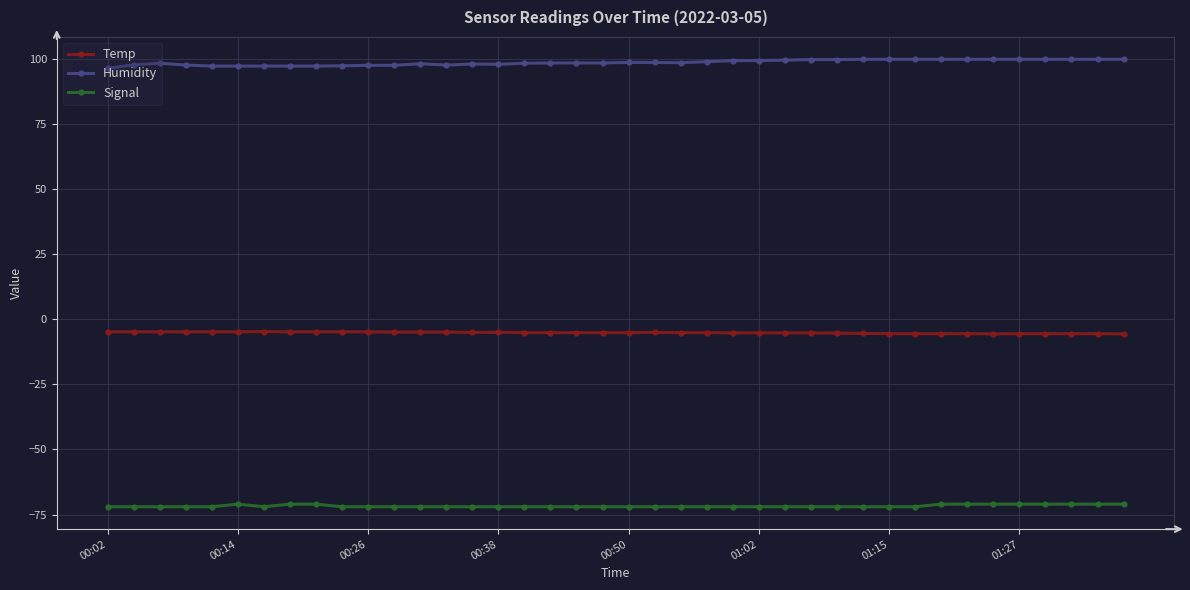

What is the value of the Temp point at the 24th from the left?

-5.1